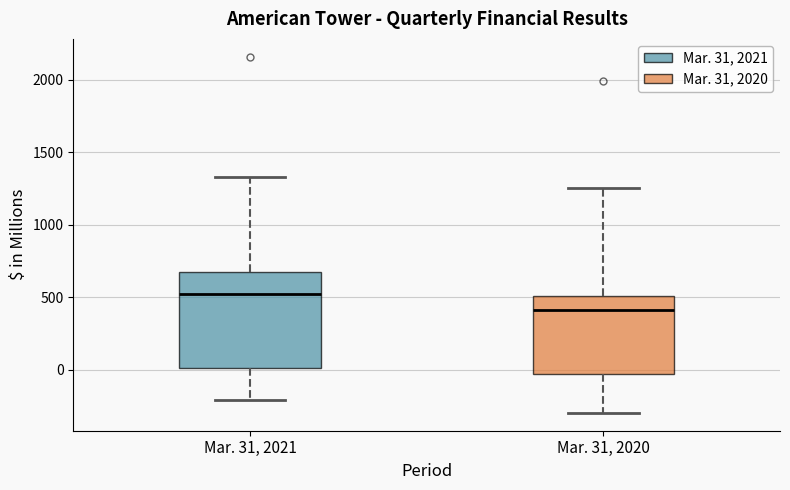

Reading left to right, transcribe this box plot: for each box, give where its median line is, the range the box spans, and where its two whiskers end, as read against the y-axis. The values are not printed on the chart, so give them approximately, as read against the axis.

Mar. 31, 2021: median 500, box 0 to 700, whiskers -200 to 1350
Mar. 31, 2020: median 400, box -50 to 500, whiskers -300 to 1250